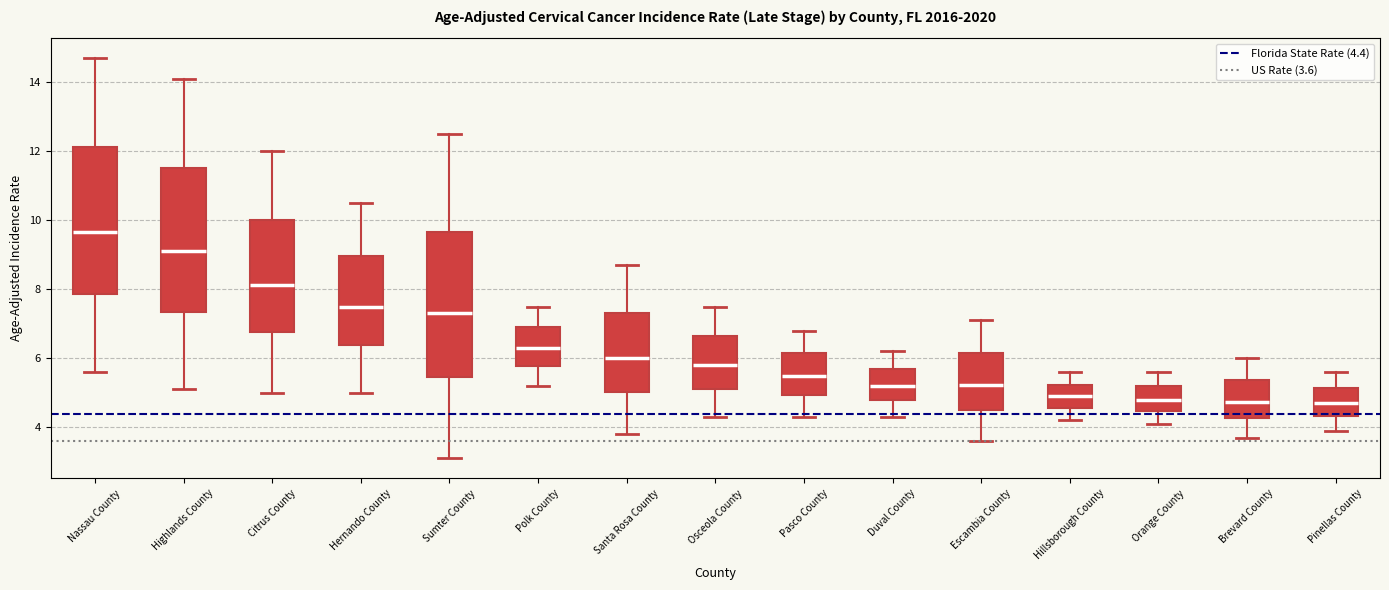

Reading left to right, read every box against the y-axis: the position of its median line, the range the box covers, and the ends of its whiskers. The values are not printed on the chart, so give them approximately, as read against the axis.

Nassau County: median 9.6, box 7.8 to 12.2, whiskers 5.6 to 14.8
Highlands County: median 9.2, box 7.4 to 11.6, whiskers 5.2 to 14.2
Citrus County: median 8.2, box 6.8 to 10.0, whiskers 5.0 to 12.0
Hernando County: median 7.6, box 6.4 to 9.0, whiskers 5.0 to 10.6
Sumter County: median 7.4, box 5.4 to 9.6, whiskers 3.2 to 12.6
Polk County: median 6.4, box 5.8 to 6.8, whiskers 5.2 to 7.6
Santa Rosa County: median 6.0, box 5.0 to 7.4, whiskers 3.8 to 8.8
Osceola County: median 5.8, box 5.2 to 6.6, whiskers 4.4 to 7.6
Pasco County: median 5.6, box 5.0 to 6.2, whiskers 4.4 to 6.8
Duval County: median 5.2, box 4.8 to 5.8, whiskers 4.4 to 6.2
Escambia County: median 5.2, box 4.4 to 6.2, whiskers 3.6 to 7.2
Hillsborough County: median 5.0, box 4.6 to 5.2, whiskers 4.2 to 5.6
Orange County: median 4.8, box 4.4 to 5.2, whiskers 4.2 to 5.6
Brevard County: median 4.8, box 4.2 to 5.4, whiskers 3.8 to 6.0
Pinellas County: median 4.8, box 4.4 to 5.2, whiskers 4.0 to 5.6